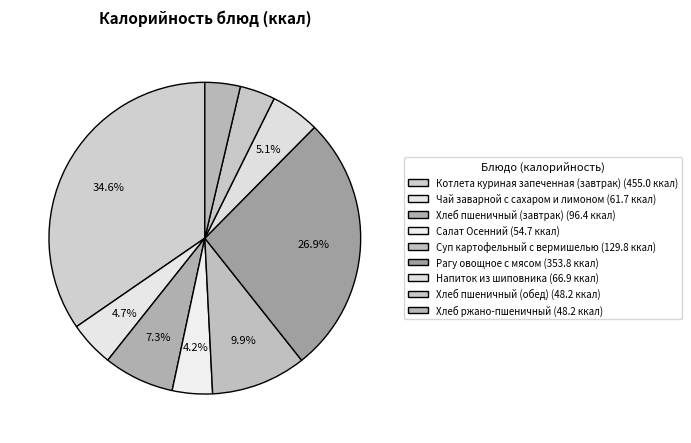

What is the smallest slice in the pie chart?

Хлеб пшеничный (обед)